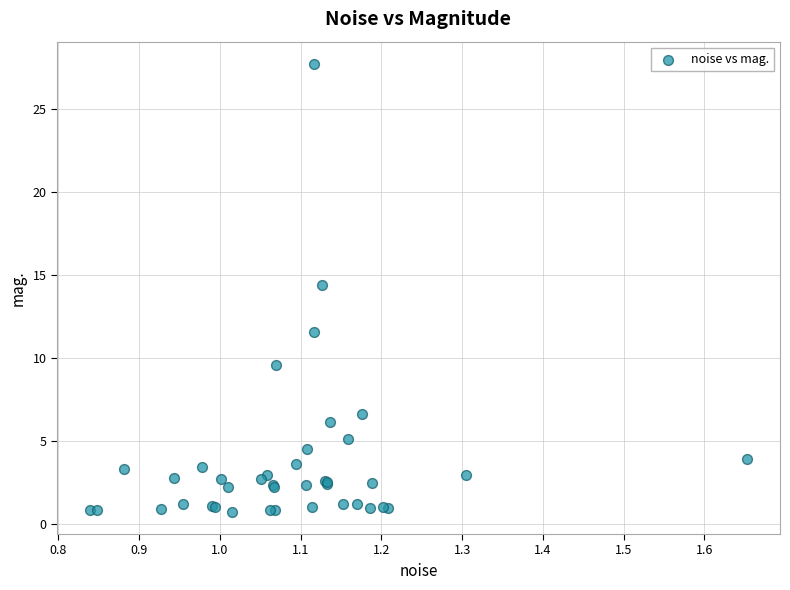

What Y value in the scatter plot is closest to 14?

14.4